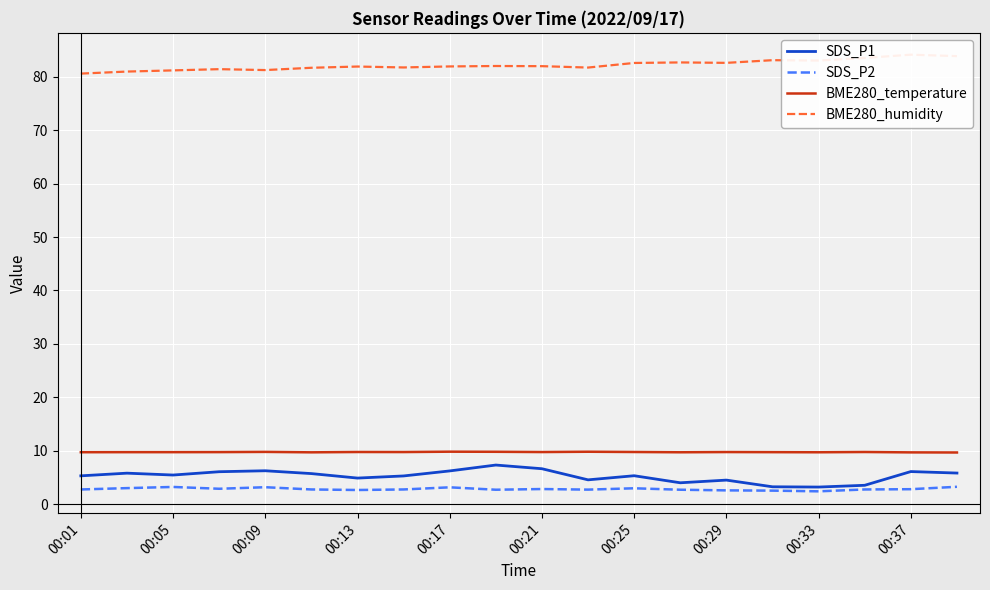

True or false: BME280_temperature and SDS_P2 intersect in this chart.

False